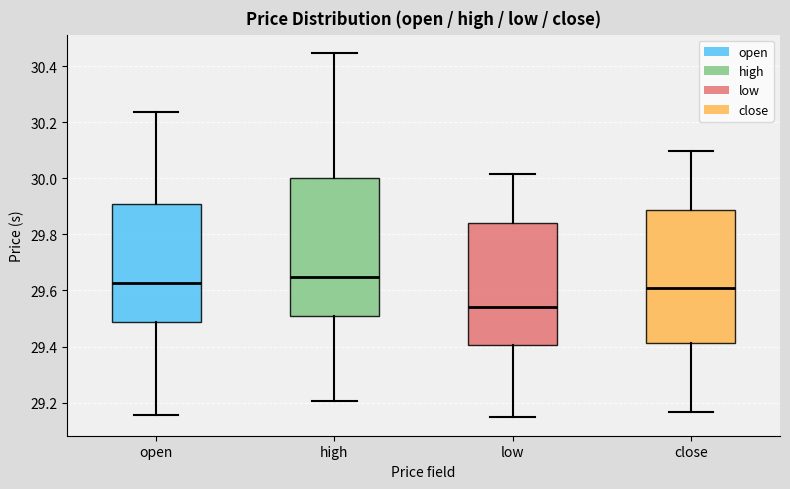

Where does the upper whisker of the box for open end on the y-axis? The values are not printed on the chart, so give them approximately, as read against the axis.

30.24